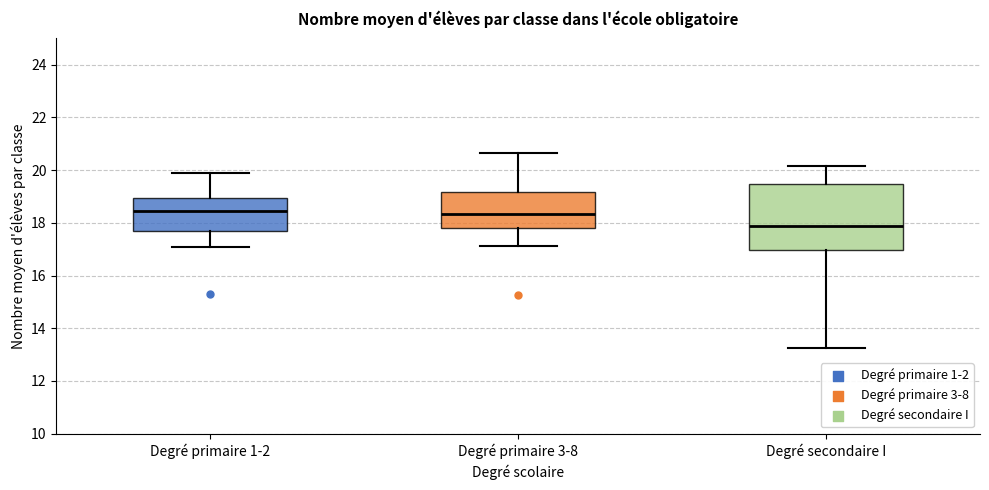

Where is the lower edge of the box for Degré primaire 3-8 on the y-axis? The values are not printed on the chart, so give them approximately, as read against the axis.

17.8